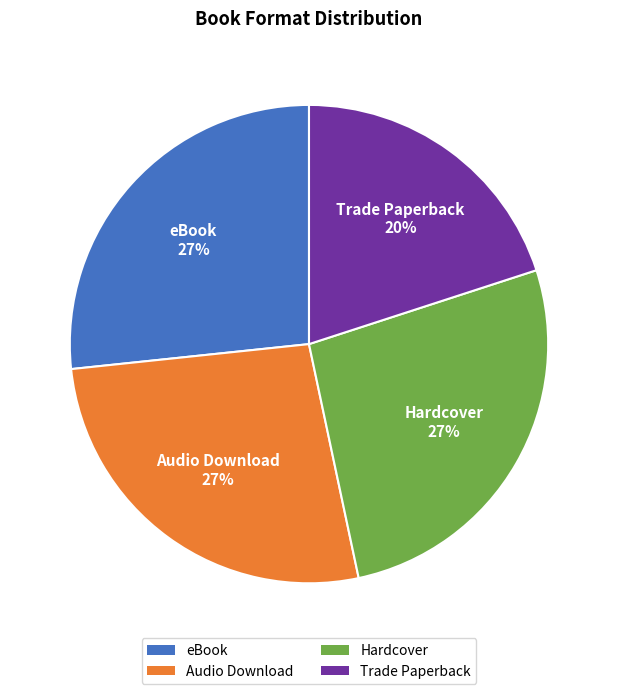

To the nearest percent, what is the average slice percentage?

25%